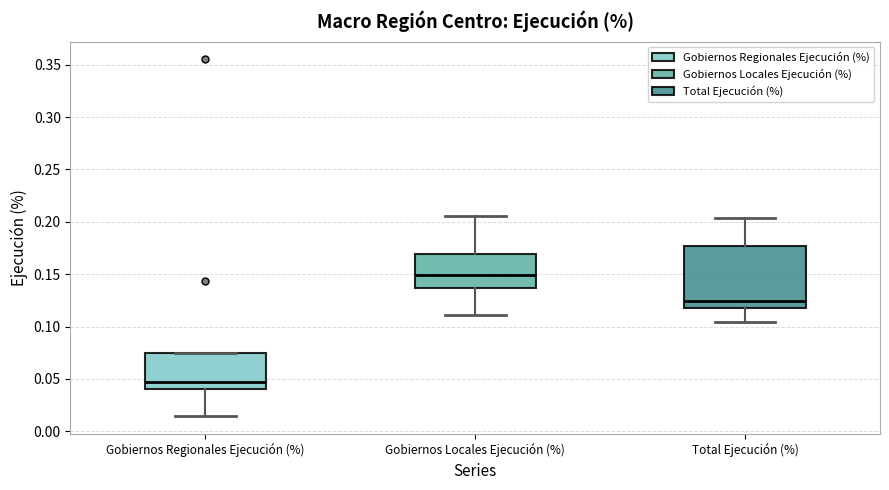

Where does the upper whisker of the box for Gobiernos Locales Ejecución (%) end on the y-axis? The values are not printed on the chart, so give them approximately, as read against the axis.

0.205